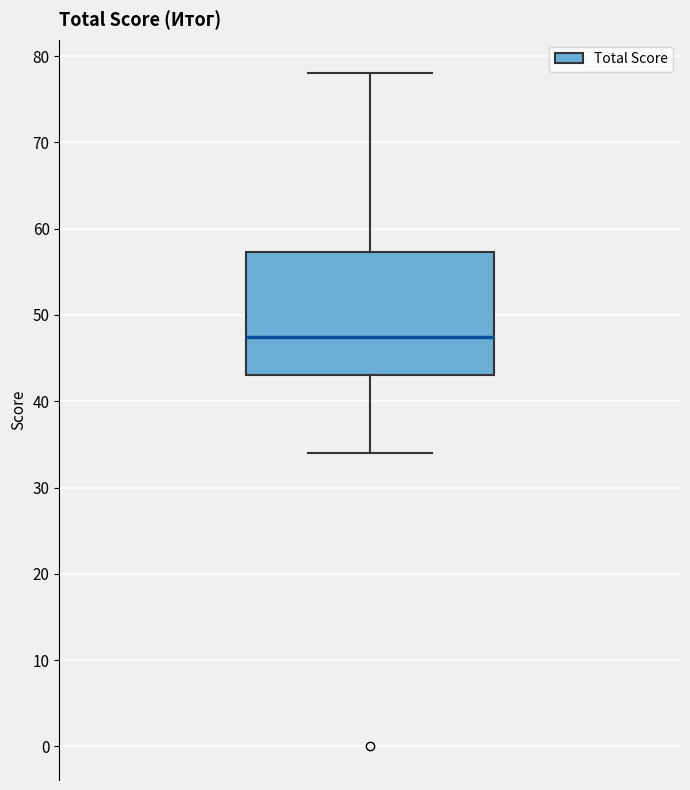

Read this box plot against the y-axis: the position of the median line, the range covered by the box, and the ends of both whiskers. The values are not printed on the chart, so give them approximately, as read against the axis.

median 48, box 43 to 57, whiskers 34 to 78